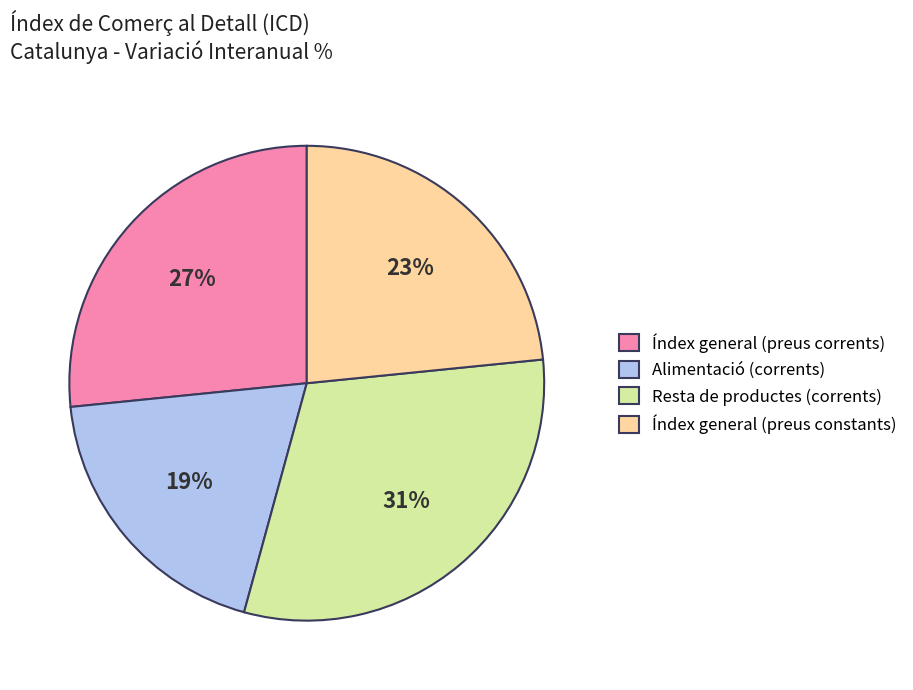

Which category has the biggest portion of the pie?

Resta de productes (corrents)